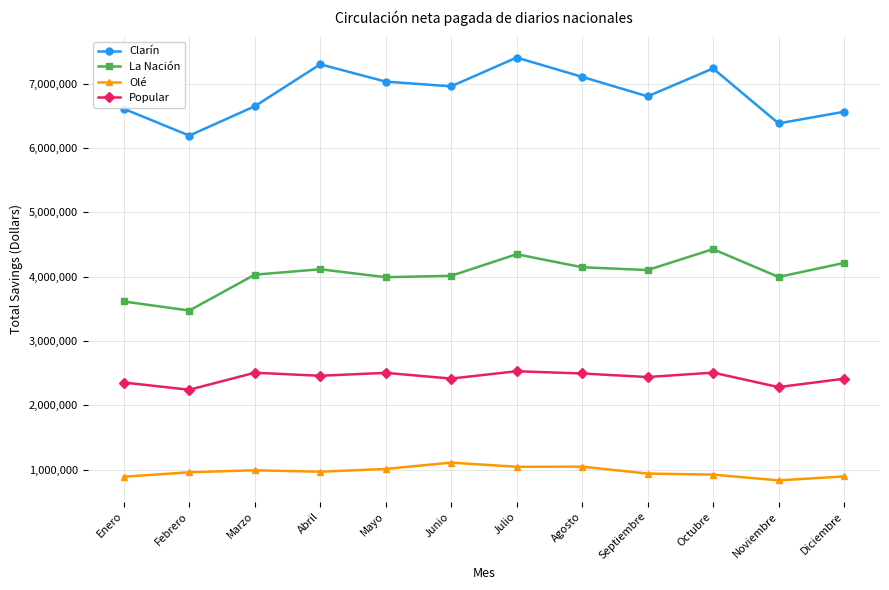

What value does the Olé series have at Octubre, to the nearest 50?

925600